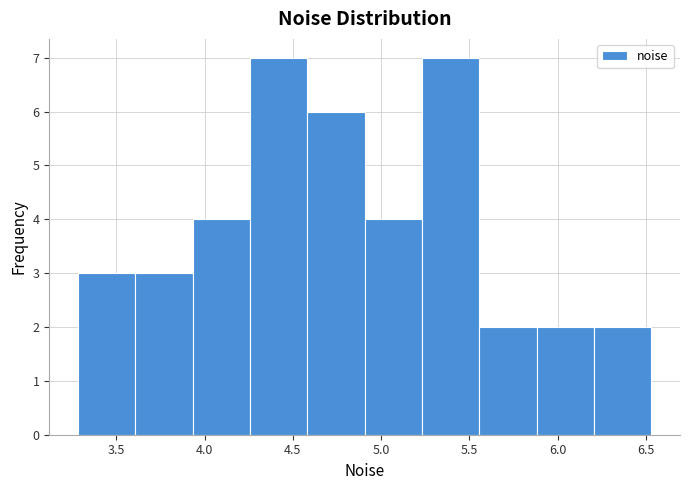

Reading left to right, transcribe this chart: for each bar, give the range it covers on the x-axis and its height. Neither the bar edges nor the heights are printed on the chart, so give them approximately, as read against the axes.

3.30 to 3.60: 3
3.60 to 3.95: 3
3.95 to 4.25: 4
4.25 to 4.60: 7
4.60 to 4.90: 6
4.90 to 5.25: 4
5.25 to 5.55: 7
5.55 to 5.90: 2
5.90 to 6.20: 2
6.20 to 6.55: 2